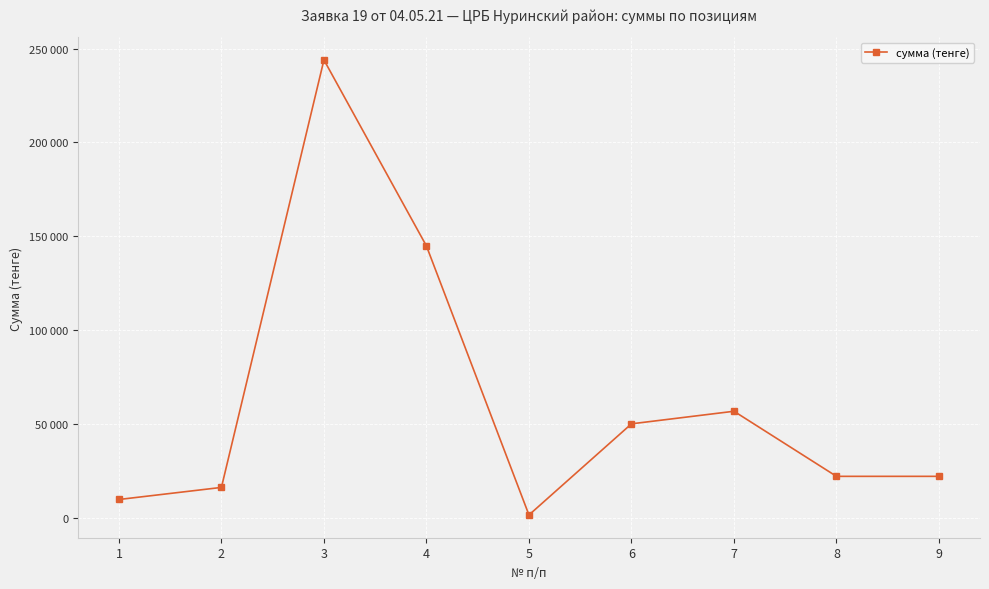

Rank the categories by value from highest to lowest.

3, 4, 7, 6, 8, 9, 2, 1, 5